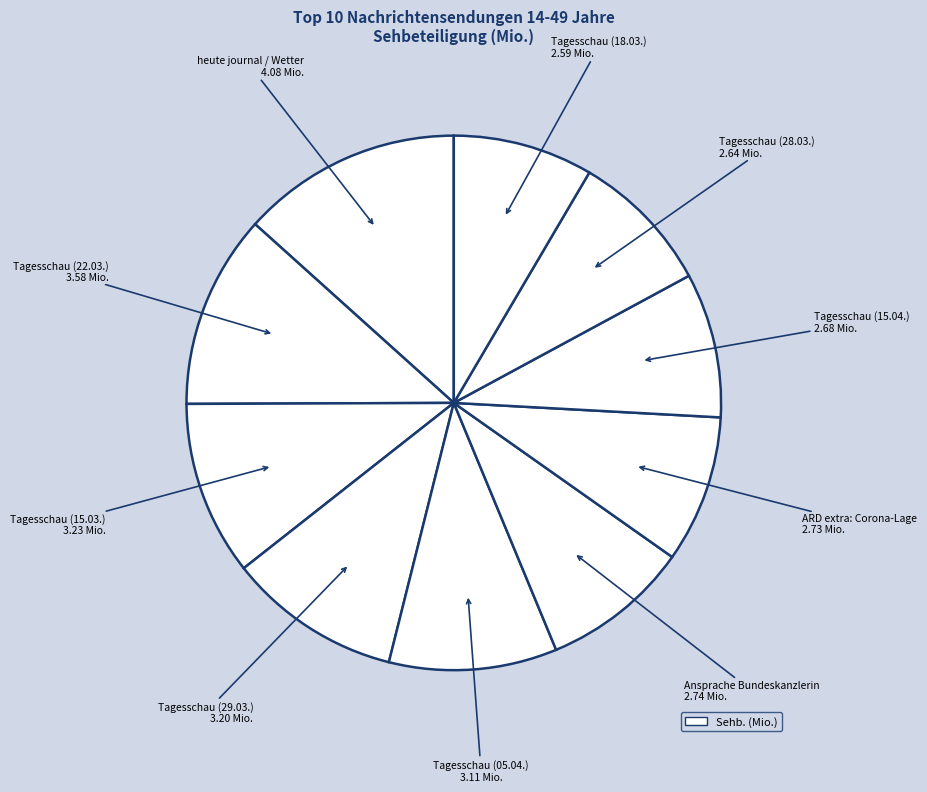

How many slices are in this pie chart?

10